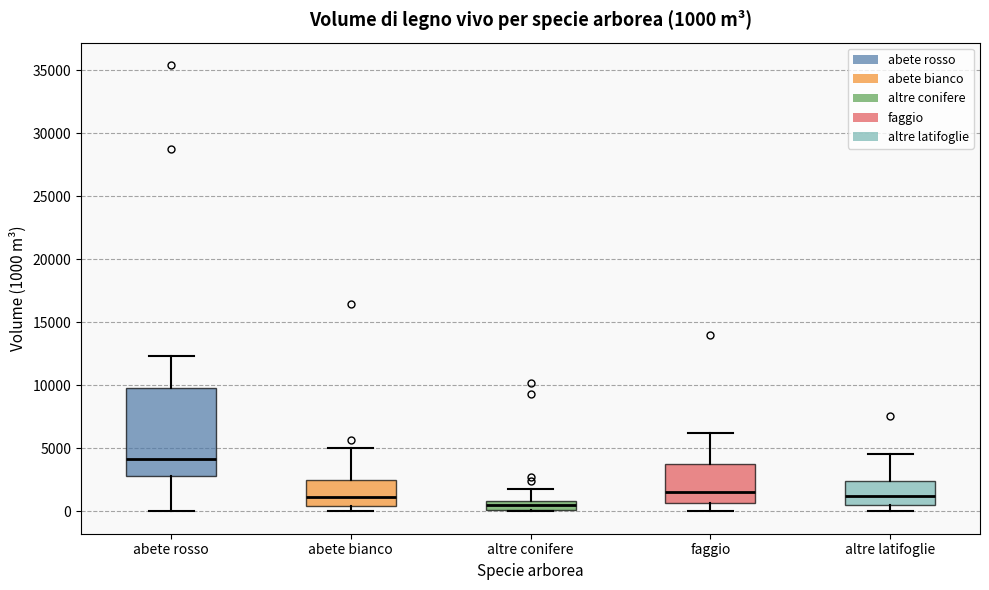

Which box is the tallest, from its lower edge to its upper edge?

abete rosso